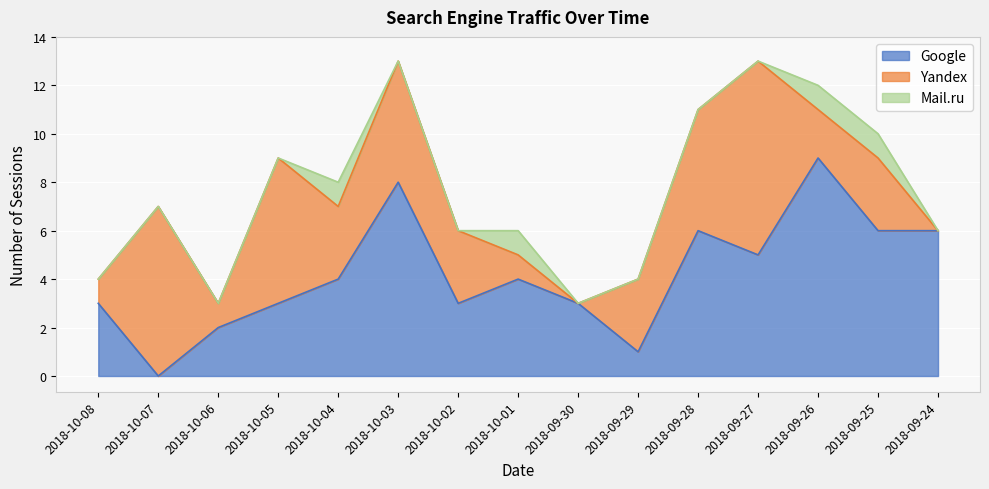

What is the value of the Google point at the 9th from the left?

3